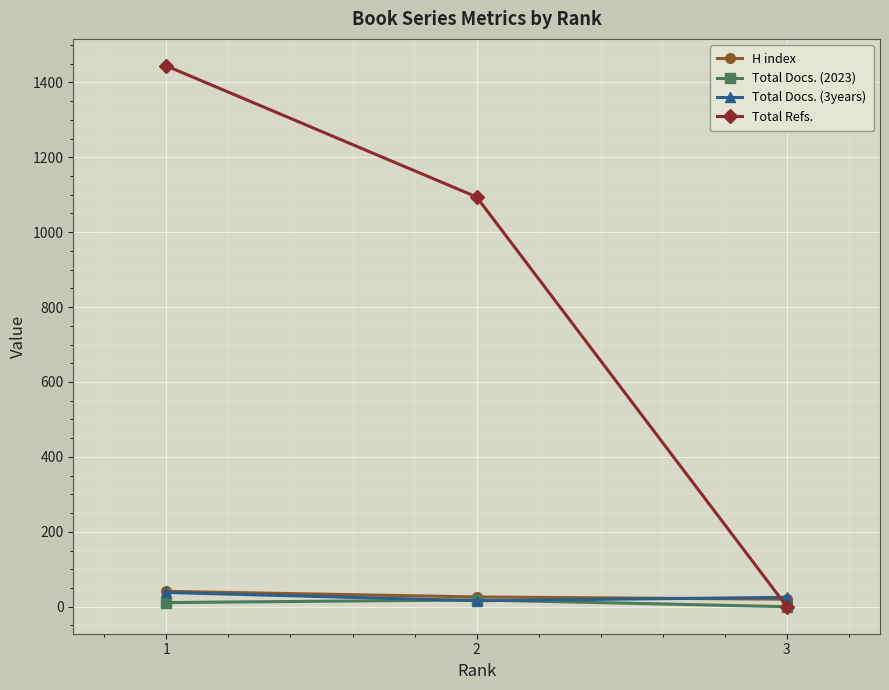

Rank the categories by Total Refs. value from highest to lowest.

1, 2, 3